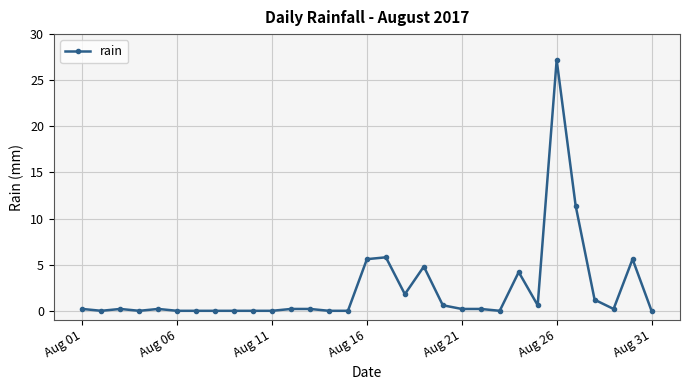

What is the average value?

2.3